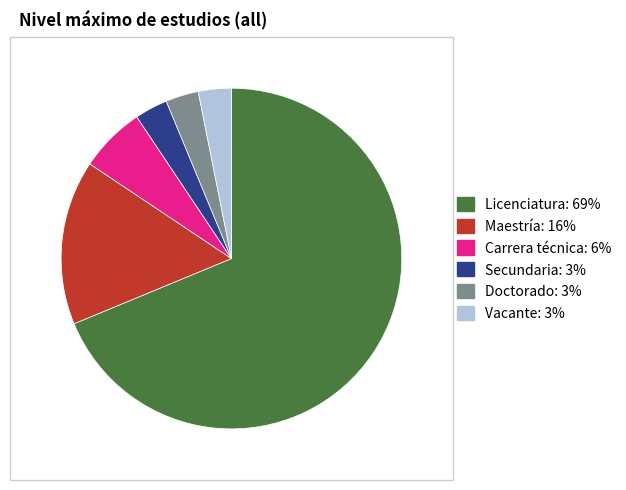

Combined, do Maestría and Carrera técnica account for over 50%?

No